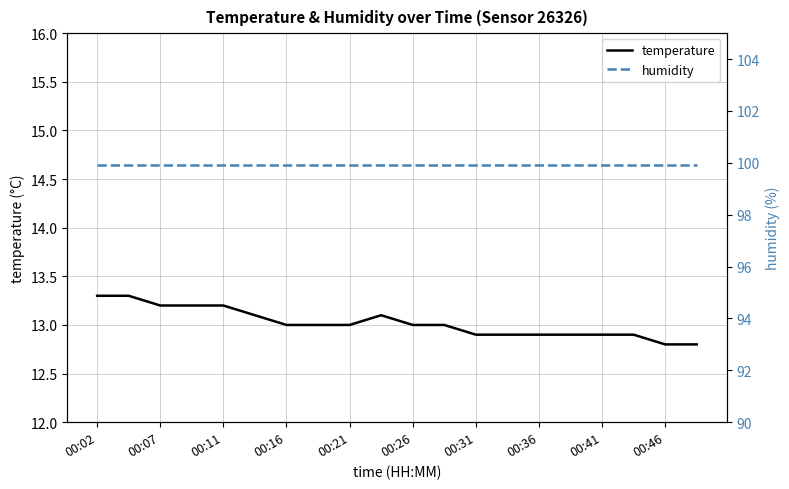

What is the minimum value for humidity?

99.9